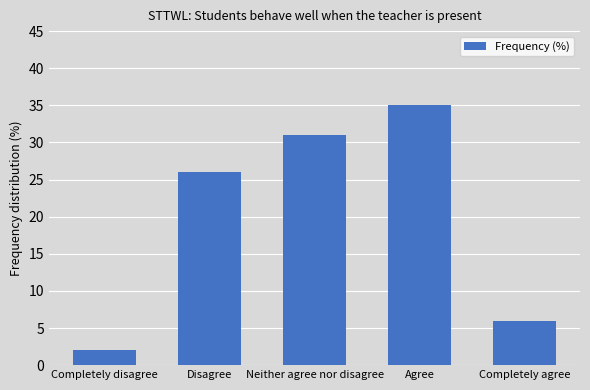

Are the bars horizontal?

No